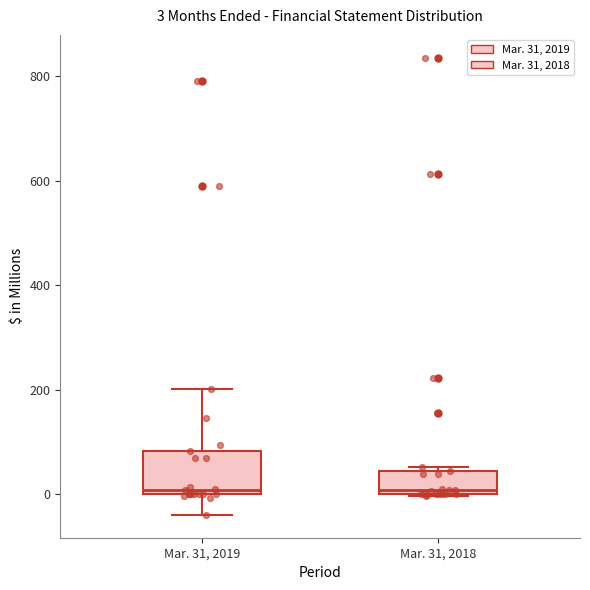

Comparing the boxes themselves (not the whiskers), which one is the tallest?

Mar. 31, 2019